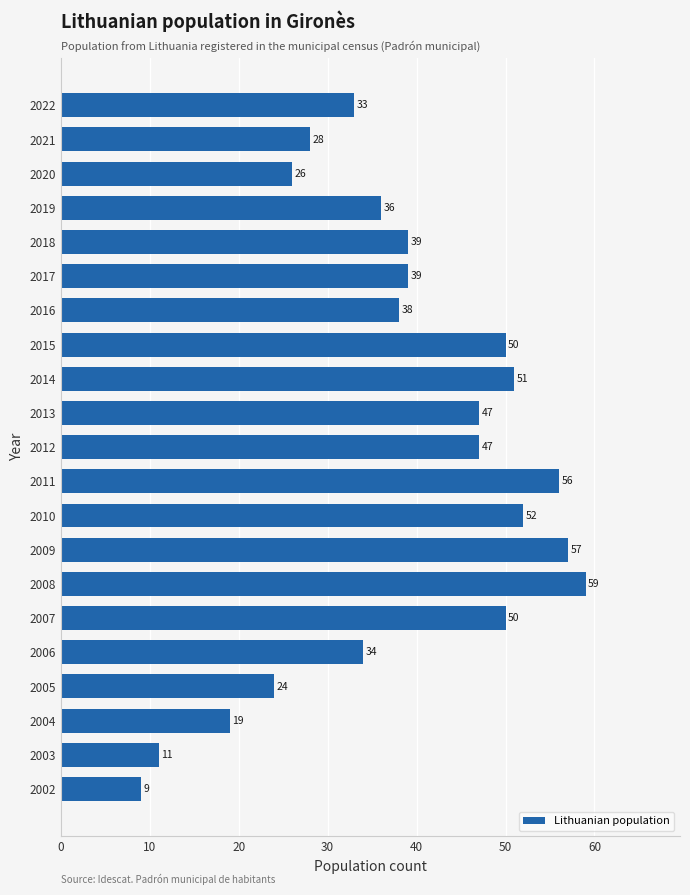

Reading bottom to top, transcribe all the data shown in this chart.

2002=9	2003=11	2004=19	2005=24	2006=34	2007=50	2008=59	2009=57	2010=52	2011=56	2012=47	2013=47	2014=51	2015=50	2016=38	2017=39	2018=39	2019=36	2020=26	2021=28	2022=33